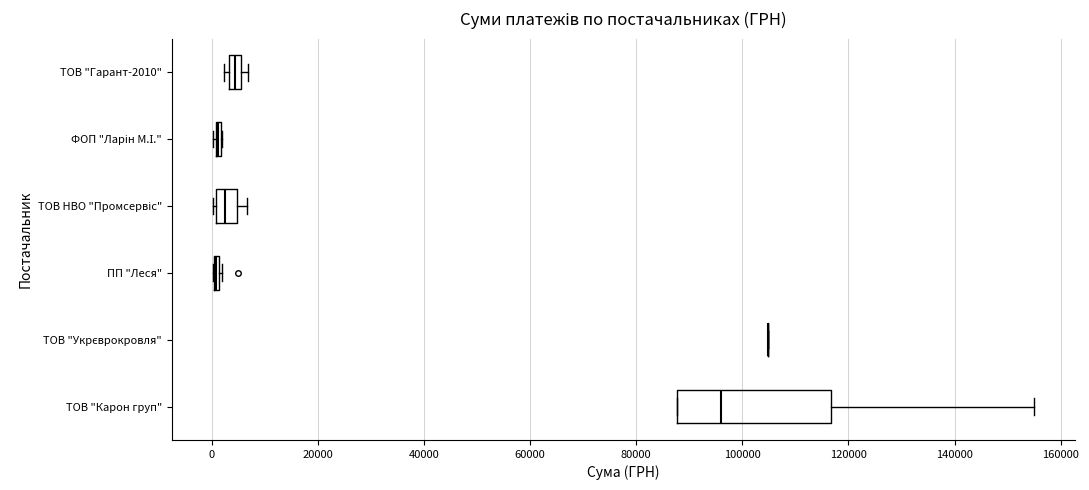

Comparing the boxes themselves (not the whiskers), which one is the widest?

ТОВ "Карон груп"